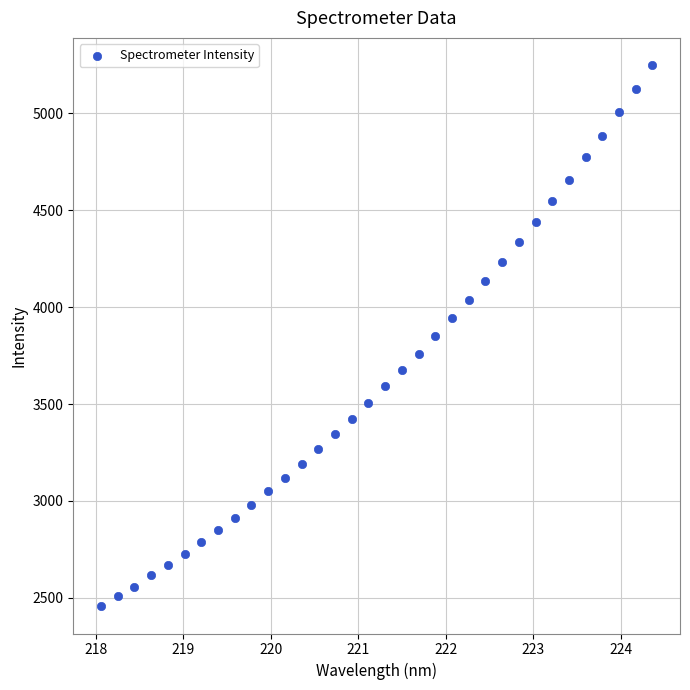

What is the range of X values (max minus min)?

6.3